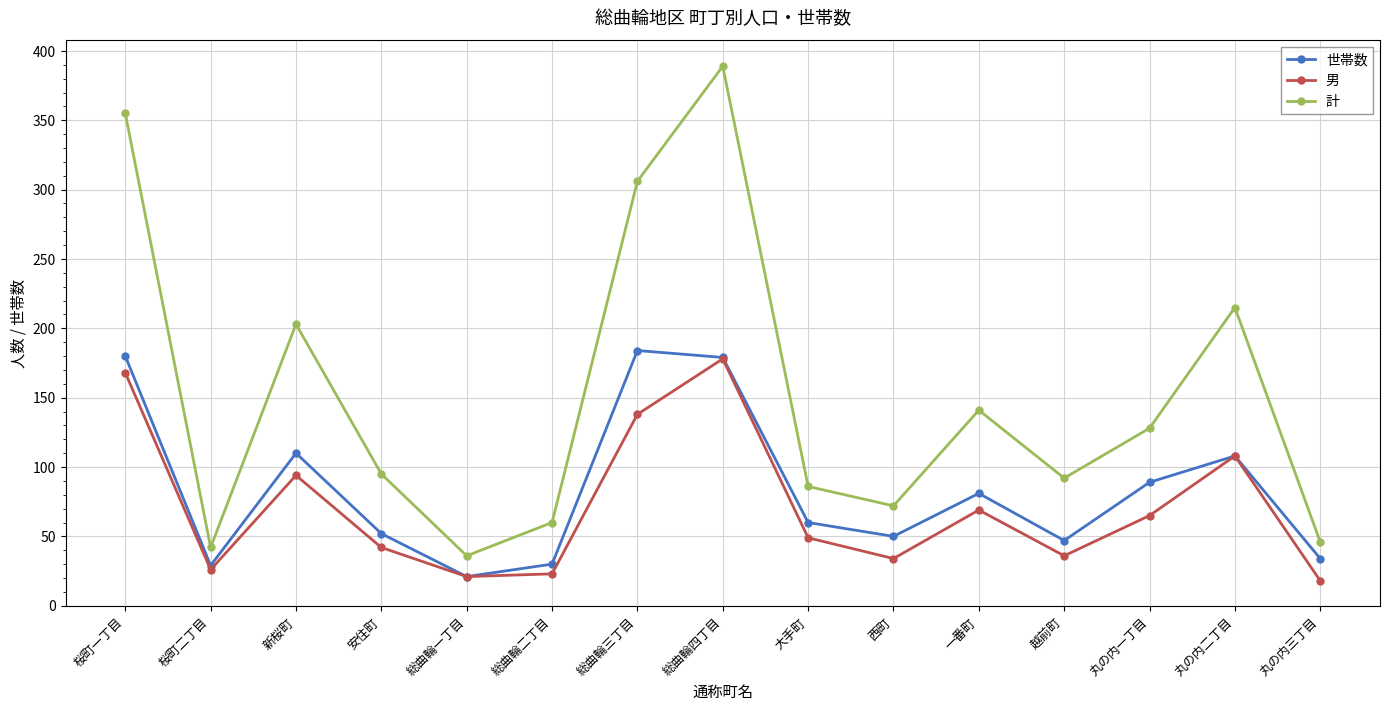

What is the difference between the second highest and minimum values in the 計 series?

319